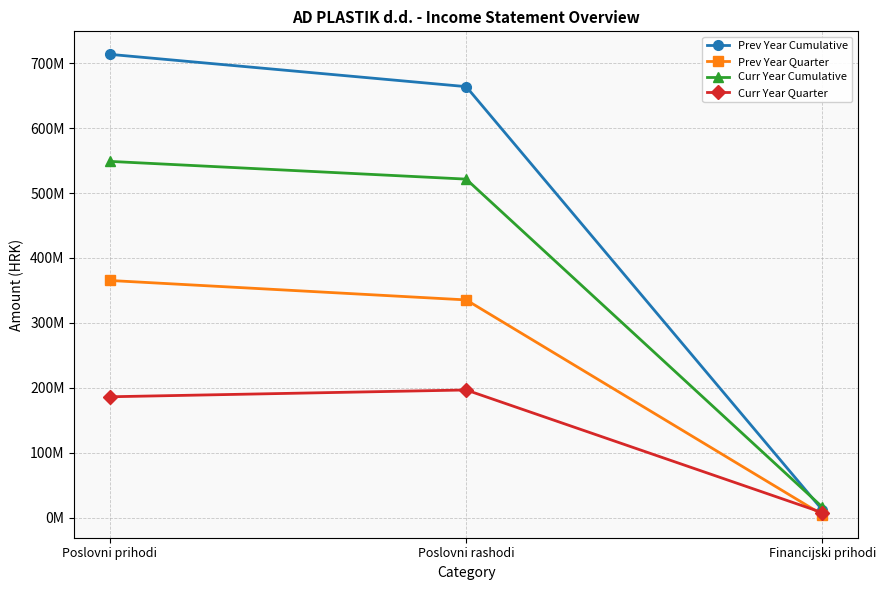

At which label is Curr Year Cumulative closest to 282506861?

Poslovni rashodi